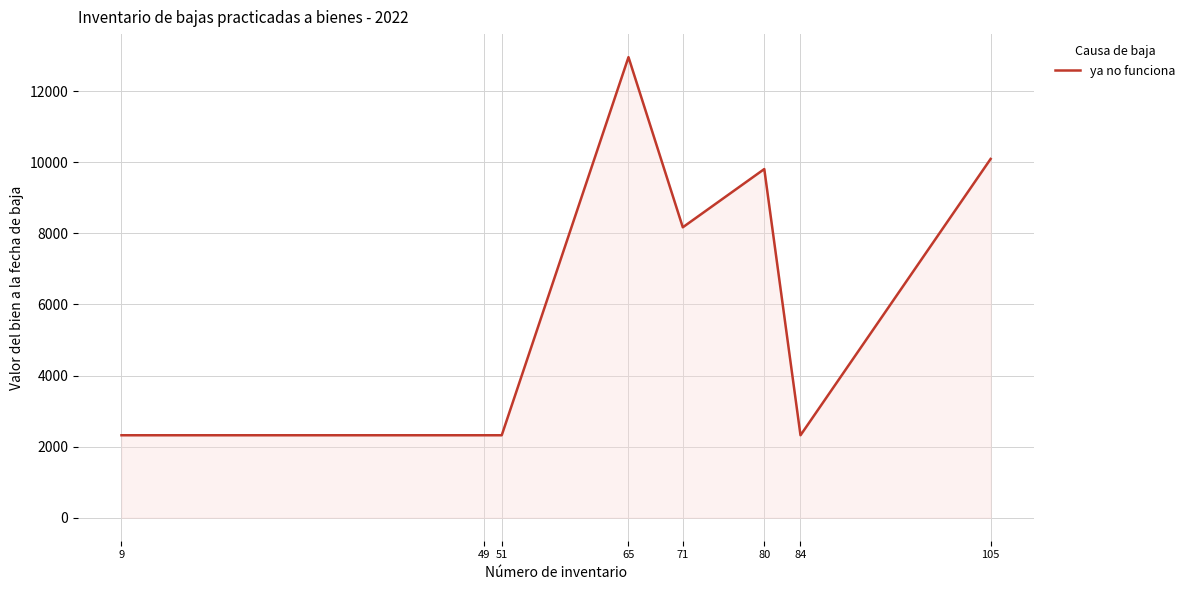

What is the sum of the values at 65 and 105?

23056.7